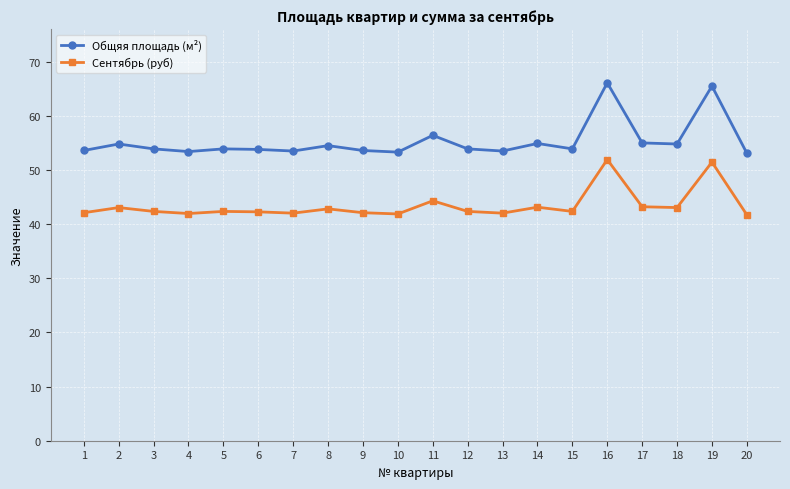

True or false: Сентябрь (руб) has more than 0 interior local peaks.

True